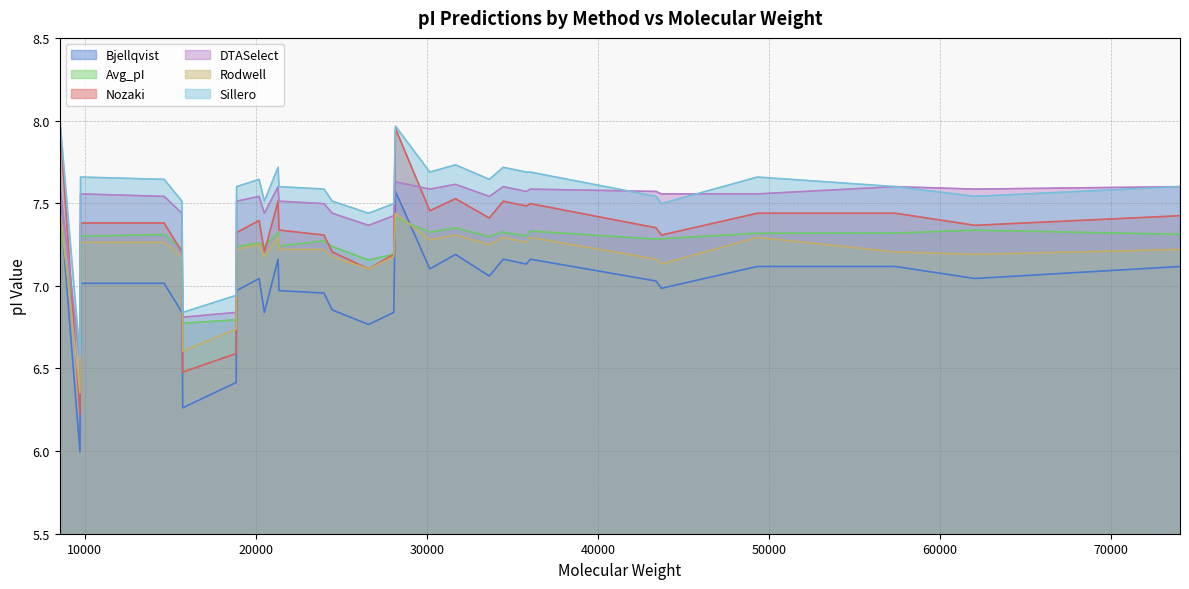

Rank the series at 16 from lowest to highest value.

Bjellqvist, Rodwell, Avg_pI, Nozaki, DTASelect, Sillero